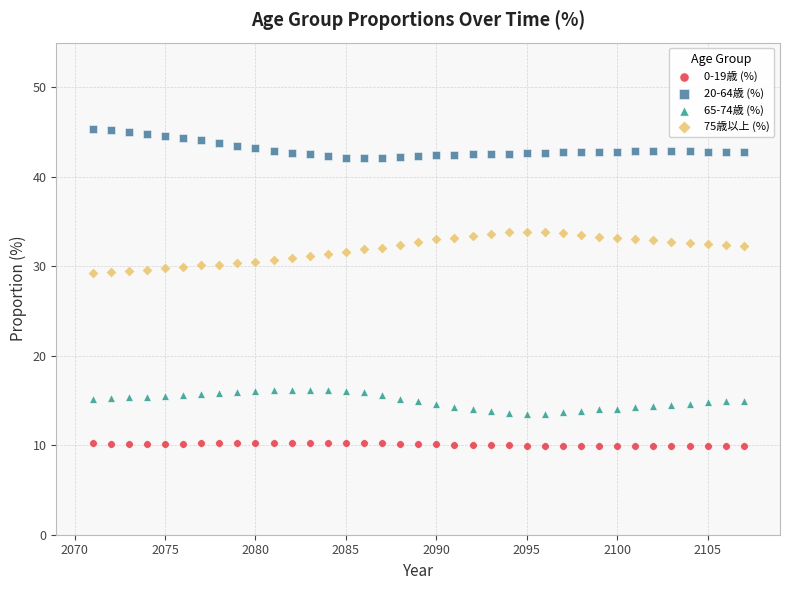

What is the X range (max minus min) for the scatter plot?

36.0